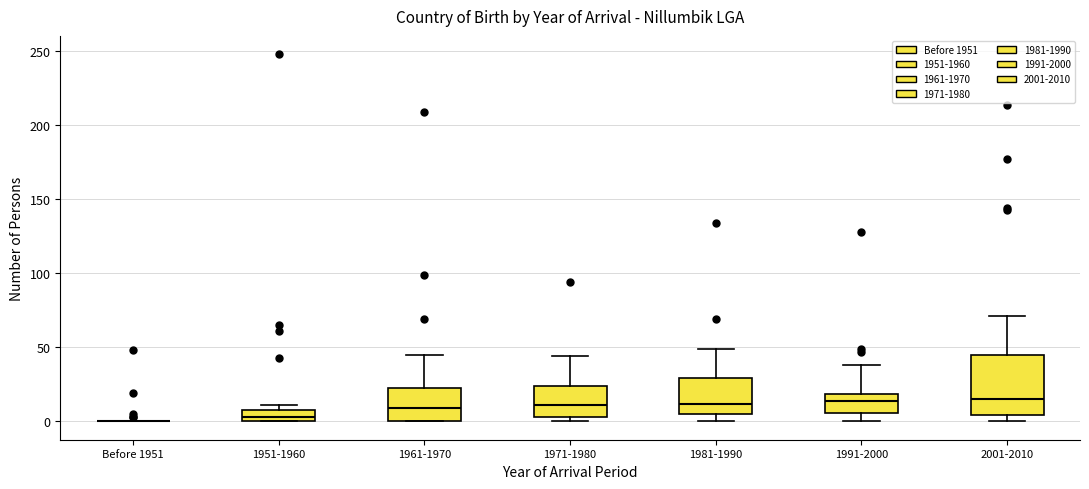

Reading left to right, read every box against the y-axis: the position of its median line, the range the box covers, and the ends of its whiskers. The values are not printed on the chart, so give them approximately, as read against the axis.

Before 1951: box collapsed to a line at 0, whiskers 0 to 0
1951-1960: median 5, box 0 to 10, whiskers 0 to 10 (just above the box's upper edge)
1961-1970: median 10, box 0 to 25, whiskers 0 to 45
1971-1980: median 10, box 5 to 25, whiskers 0 to 45
1981-1990: median 10, box 5 to 30, whiskers 0 to 50
1991-2000: median 15, box 5 to 20, whiskers 0 to 40
2001-2010: median 15, box 5 to 45, whiskers 0 to 70